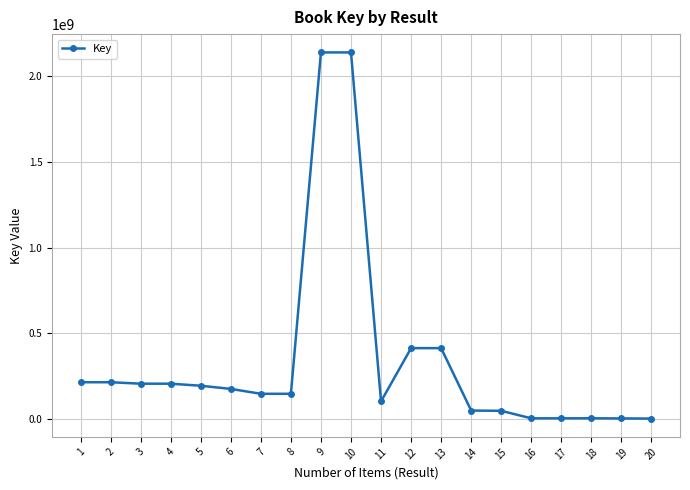

Approximately how many times larger is the value at 4 compared to 13?

0.5